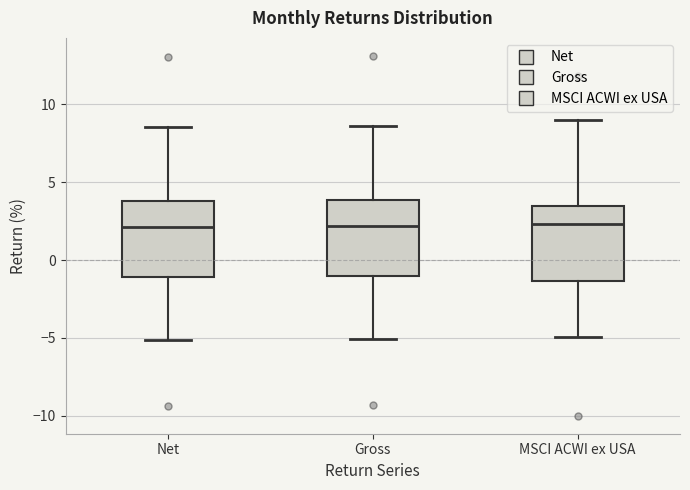

Reading left to right, read every box against the y-axis: the position of its median line, the range the box covers, and the ends of its whiskers. The values are not printed on the chart, so give them approximately, as read against the axis.

Net: median 2.0, box -1.0 to 4.0, whiskers -5.0 to 8.5
Gross: median 2.0, box -1.0 to 4.0, whiskers -5.0 to 8.5
MSCI ACWI ex USA: median 2.5, box -1.5 to 3.5, whiskers -5.0 to 9.0